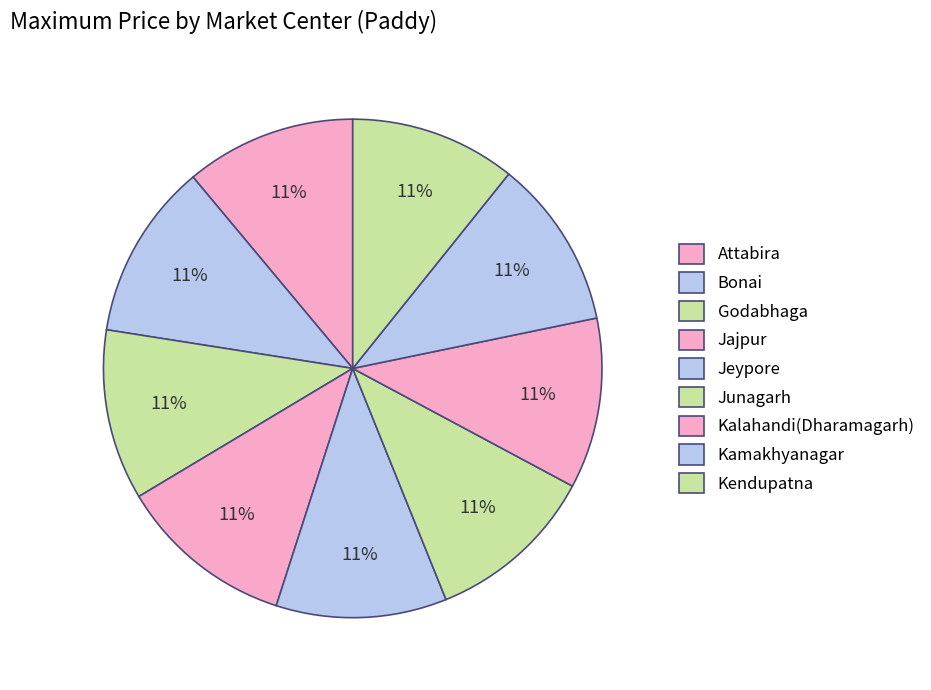

How many segments does this pie chart have?

9